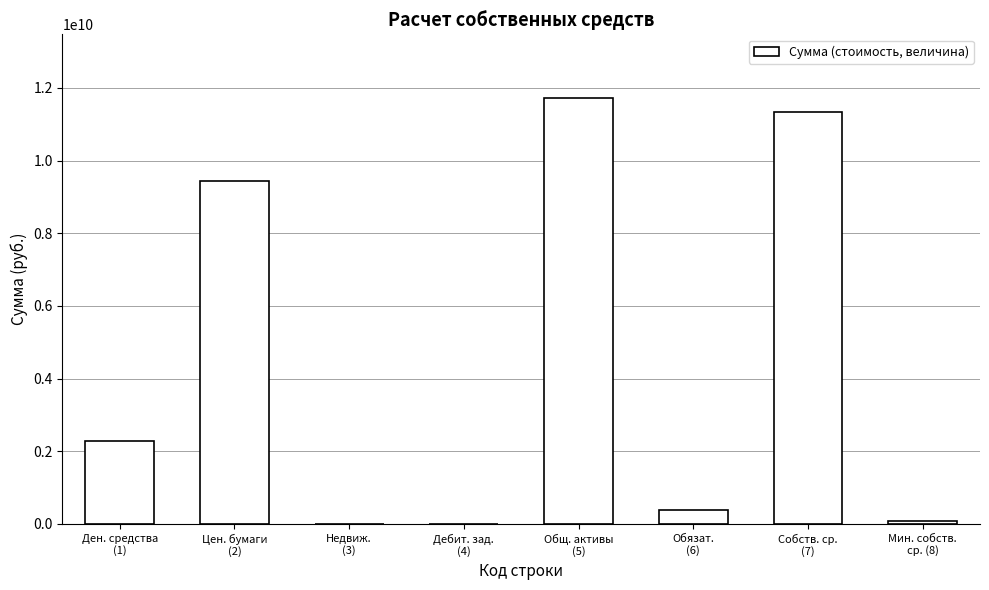

Reading right to left, what are all the values shown in this chart?

80000000.0	11334902364.4	382820998.5	11717723363.0	0.0	0.0	9441292708.6	2276430654.3